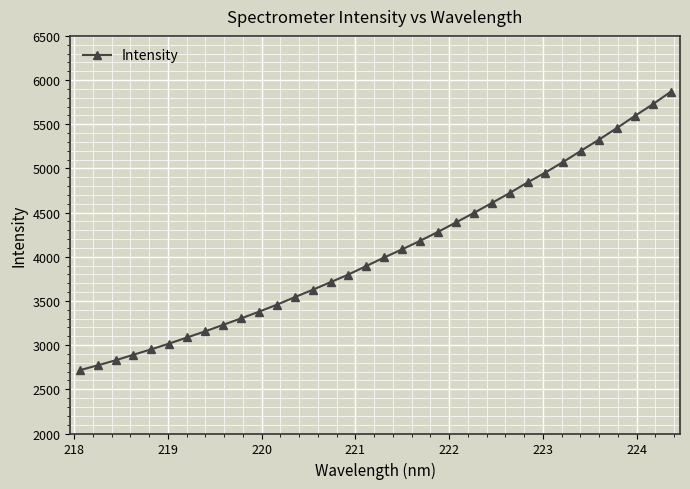

What is the difference between the second highest and minimum values?

3009.8